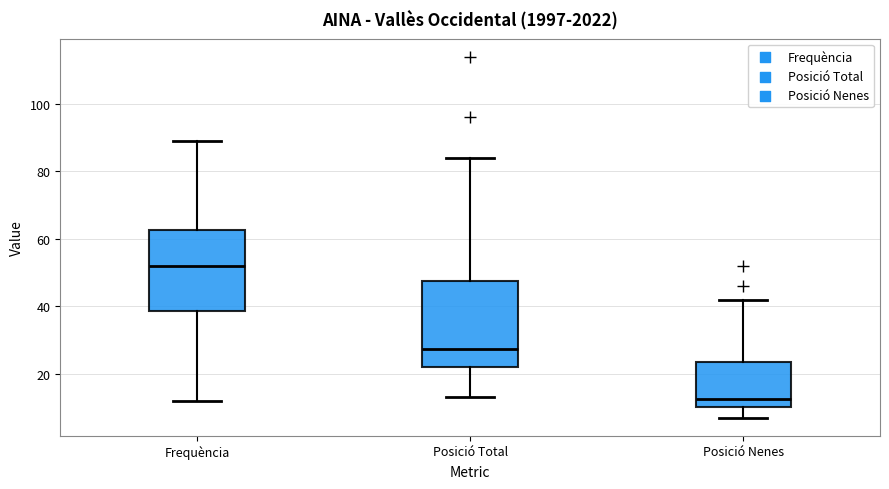

Reading left to right, transcribe this box plot: for each box, give where its median line is, the range the box spans, and where its two whiskers end, as read against the y-axis. The values are not printed on the chart, so give them approximately, as read against the axis.

Frequència: median 52, box 38 to 62, whiskers 12 to 90
Posició Total: median 28, box 22 to 48, whiskers 14 to 84
Posició Nenes: median 12, box 10 to 24, whiskers 8 to 42